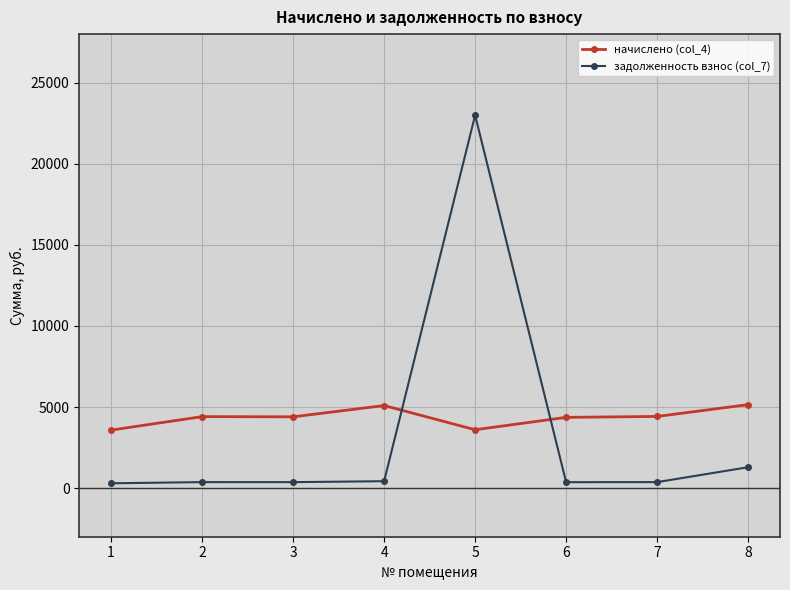

What is the sum of the начислено (col_4) values at 4 and 1?

8666.3